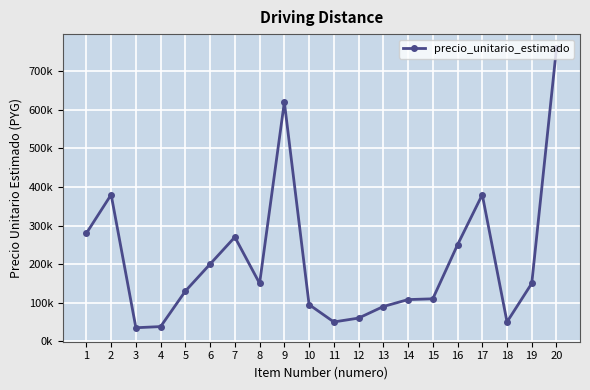

Reading left to right, extract all data points from this chart.

1=280000	2=380000	3=35000	4=38000	5=130000	6=200000	7=270000	8=150000	9=620000	10=95000	11=50000	12=60000	13=90000	14=108000	15=110000	16=250000	17=380000	18=50000	19=150000	20=760000